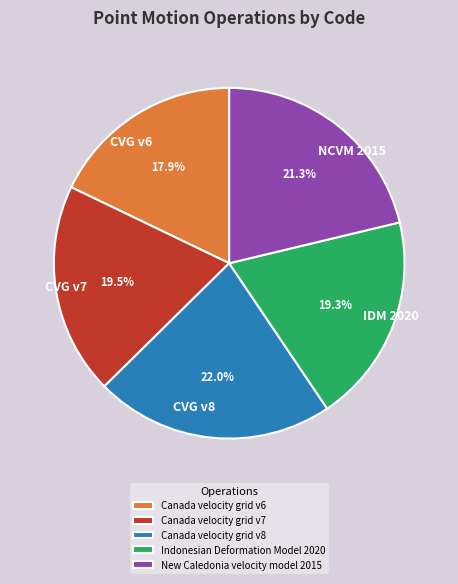

To the nearest percent, what is the difference between the largest and smallest slice percentages?

4%